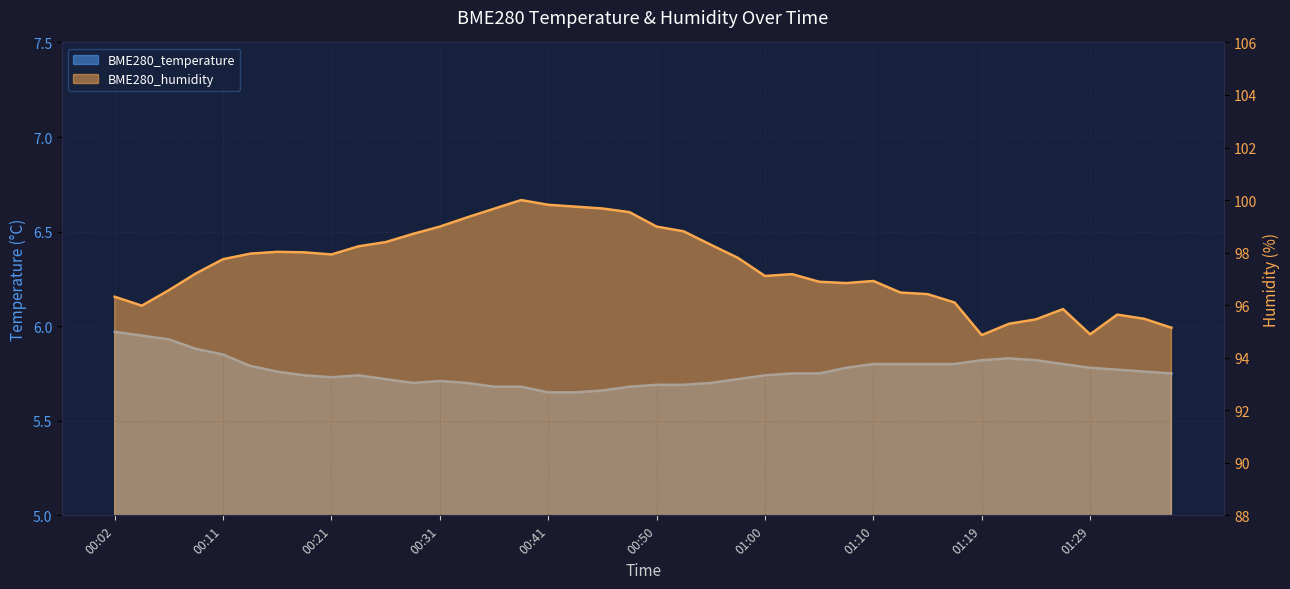

True or false: BME280_humidity has more than 0 interior local peaks.

True